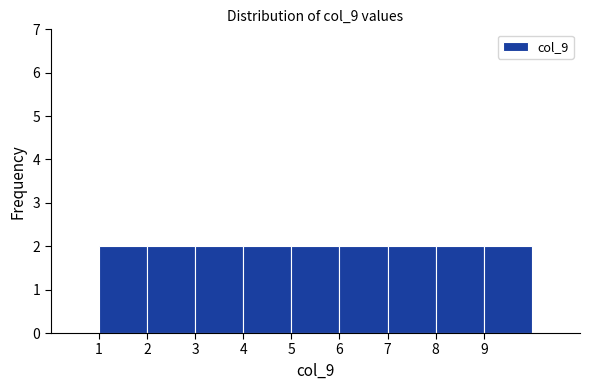

Reading left to right, transcribe this chart: for each bar, give the range it covers on the x-axis and its height. The values are not printed on the chart, so give them approximately, as read against the axis.

1 to 2: 2
2 to 3: 2
3 to 4: 2
4 to 5: 2
5 to 6: 2
6 to 7: 2
7 to 8: 2
8 to 9: 2
9 to 10: 2